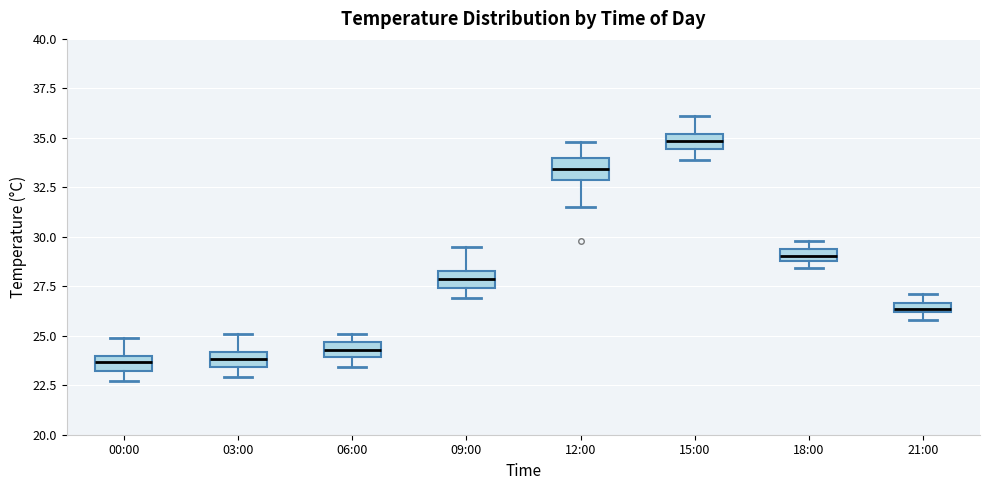

Where does the median line of the box for 12:00 sit on the y-axis? The values are not printed on the chart, so give them approximately, as read against the axis.

33.5